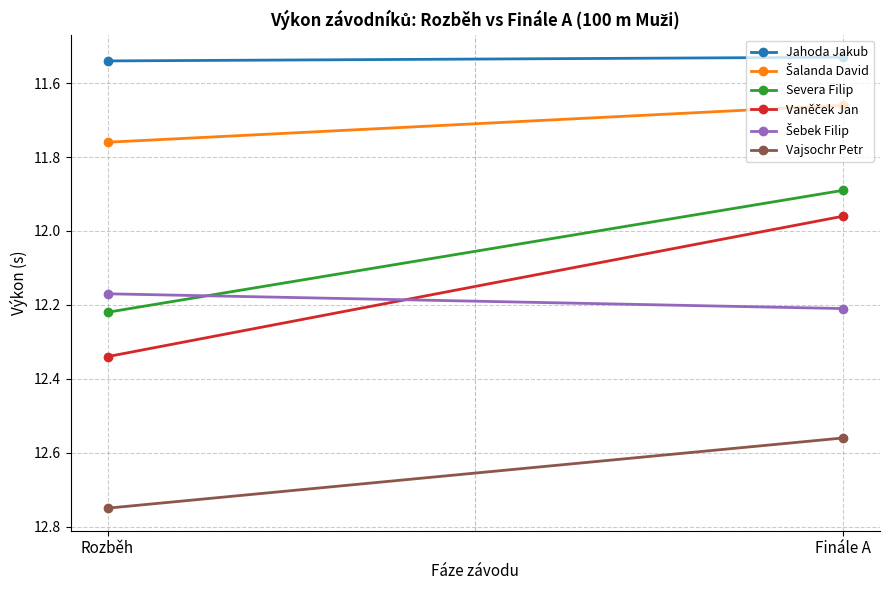

At how many categories does at least one series exceed 12?

2